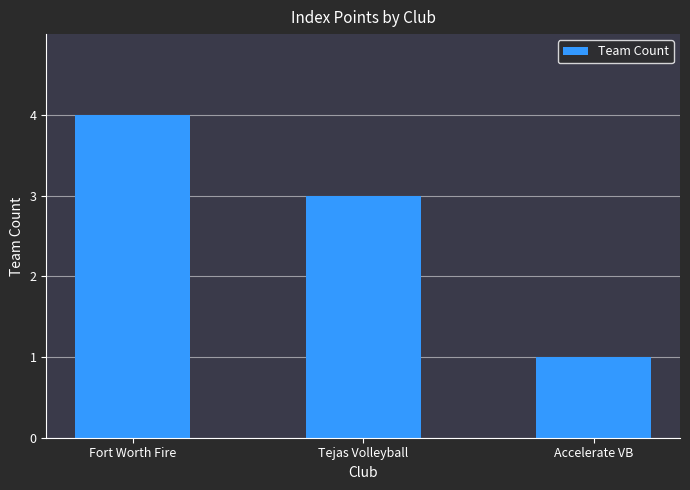

What is the change in value from Fort Worth Fire to Tejas Volleyball?

-1